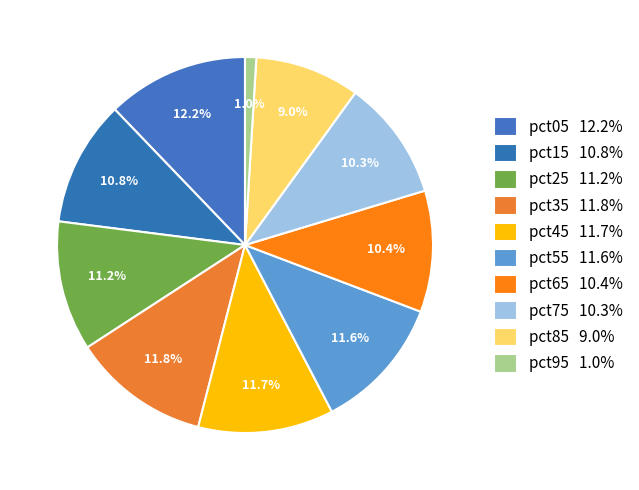

Count the number of slices in the pie.

10